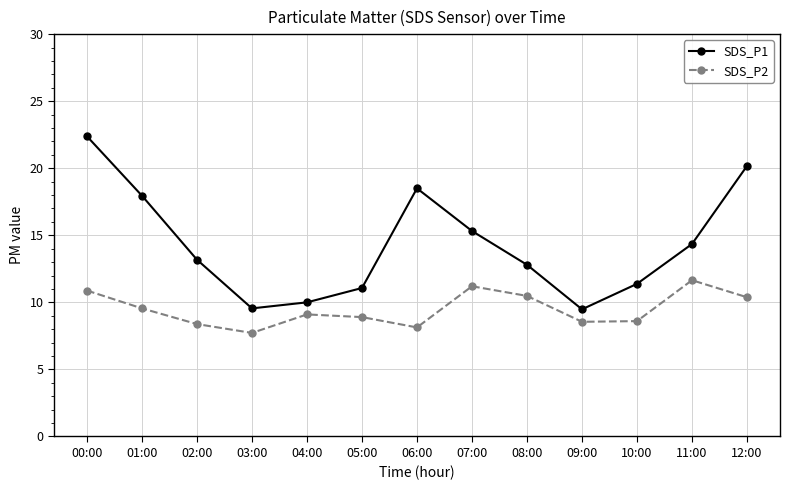

What is the difference between the second highest and second lowest values in the SDS_P2 series?

3.1